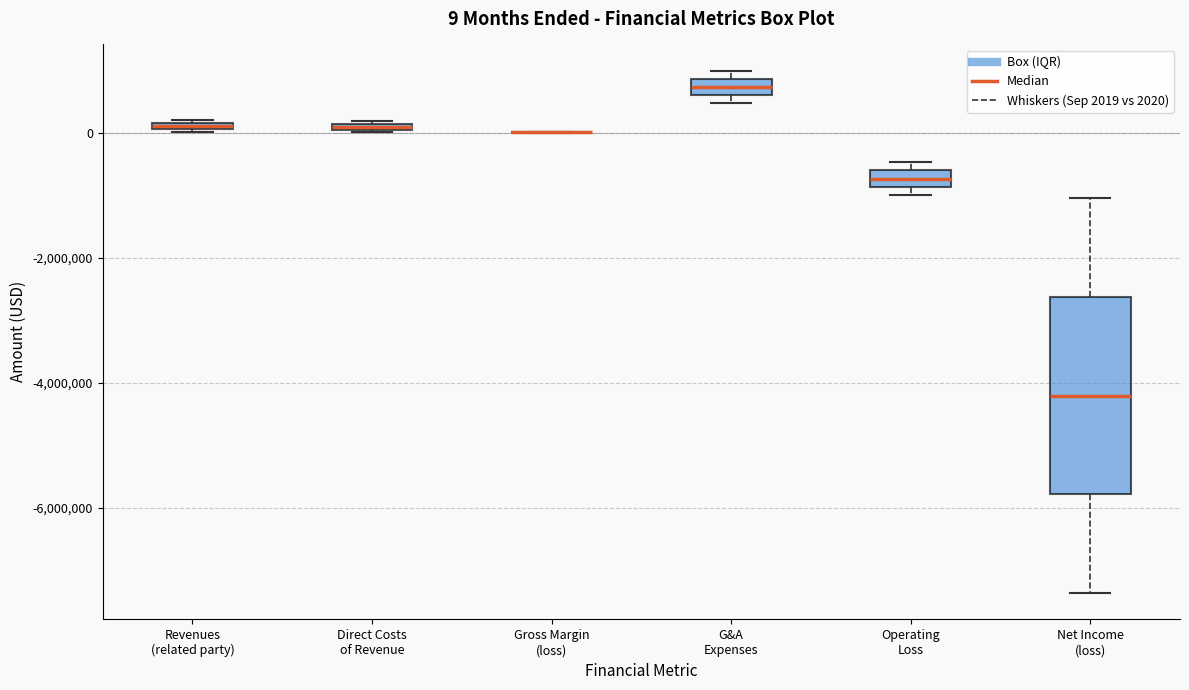

Which box is the tallest, from its lower edge to its upper edge?

Net Income (loss)